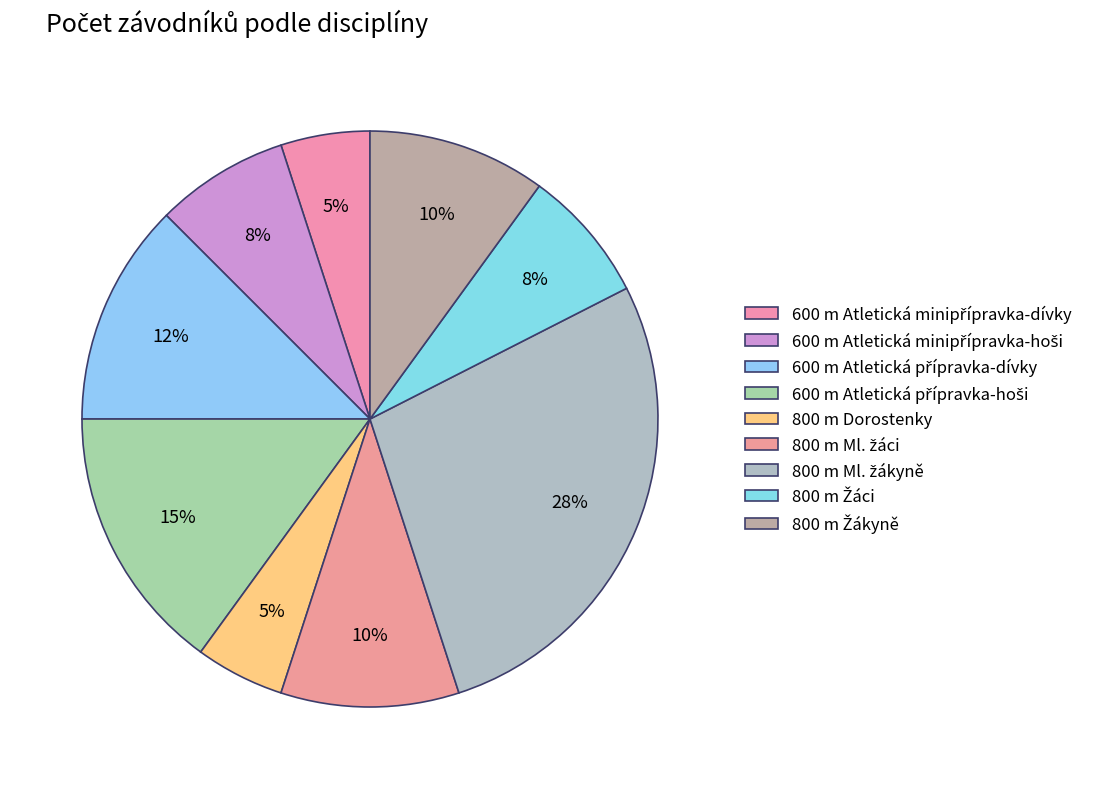

What is the change in value from 600 m Atletická minipřípravka-hoši to 800 m Ml. žáci?

+1